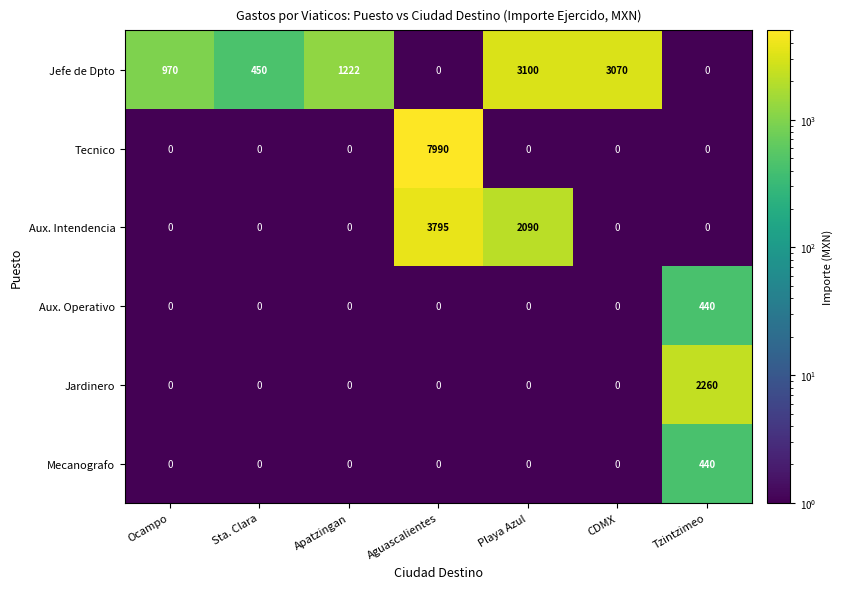

How many series are shown in this chart?

6